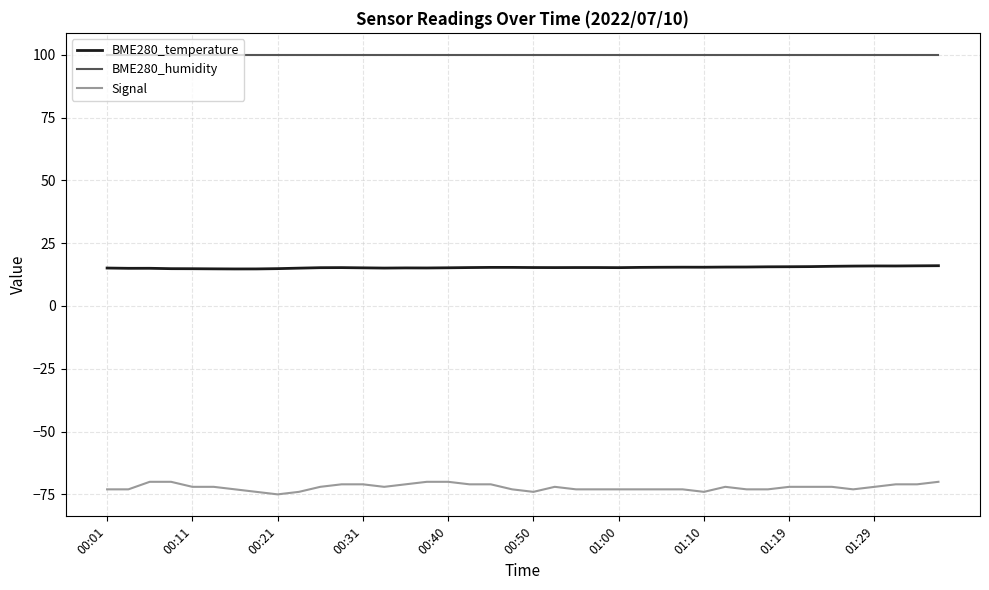

List the series in order of their overall mean, highest first.

BME280_humidity, BME280_temperature, Signal